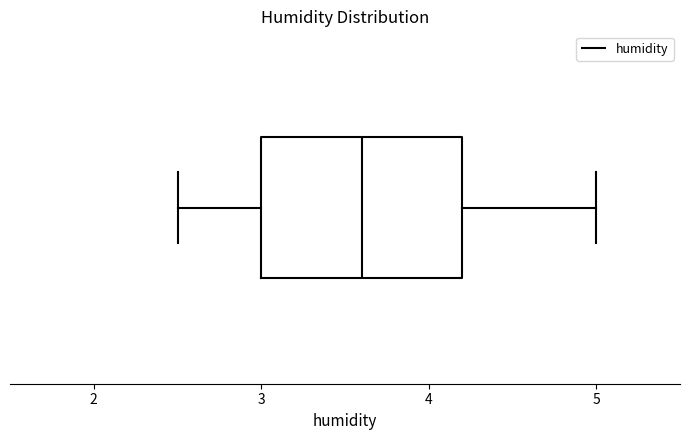

Where is the right edge of the box on the x-axis? The values are not printed on the chart, so give them approximately, as read against the axis.

4.2